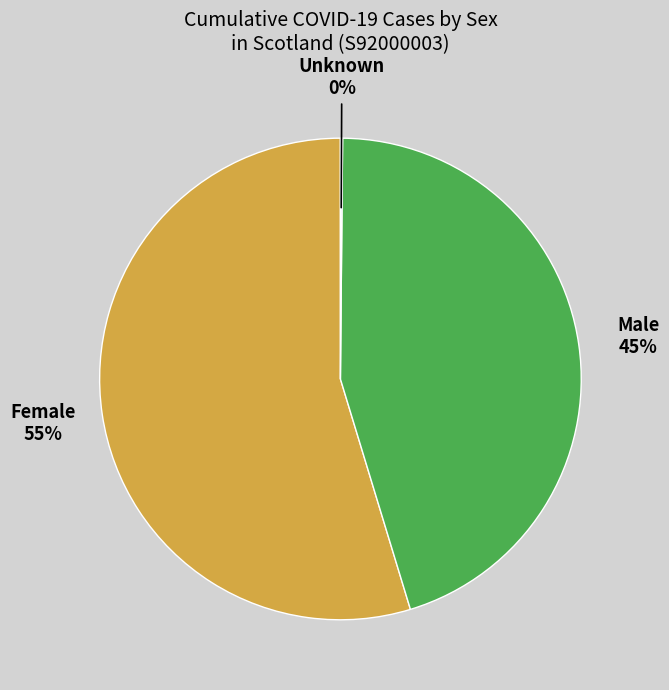

What is the largest slice in the pie chart?

Female